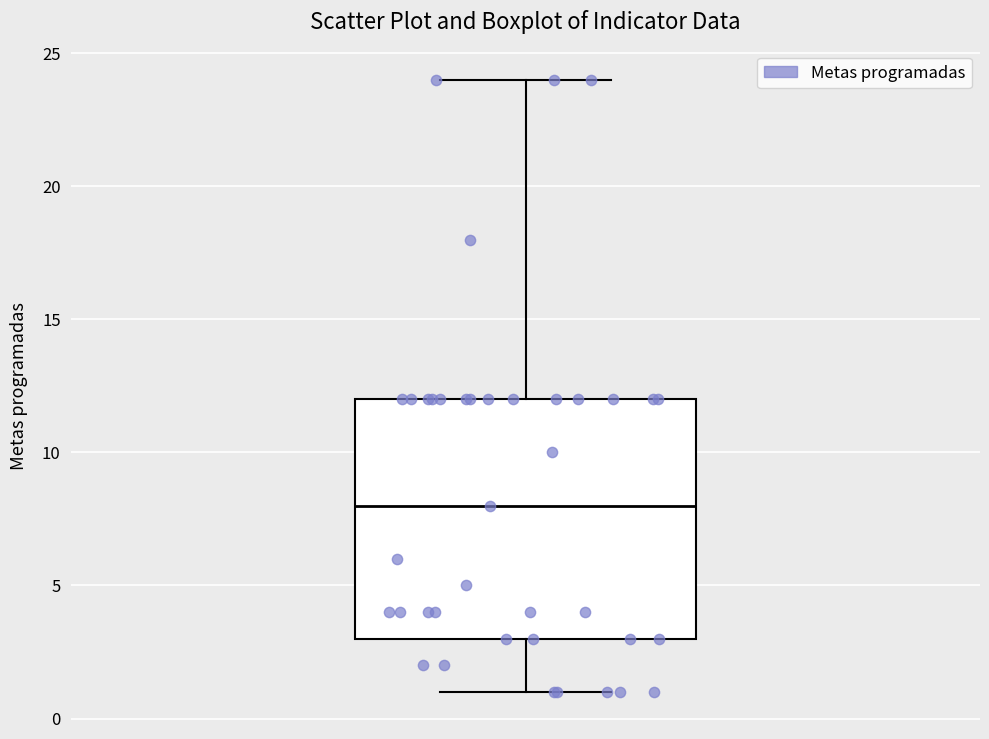

Read this box plot against the y-axis: the position of the median line, the range covered by the box, and the ends of both whiskers. The values are not printed on the chart, so give them approximately, as read against the axis.

median 8, box 3 to 12, whiskers 1 to 24